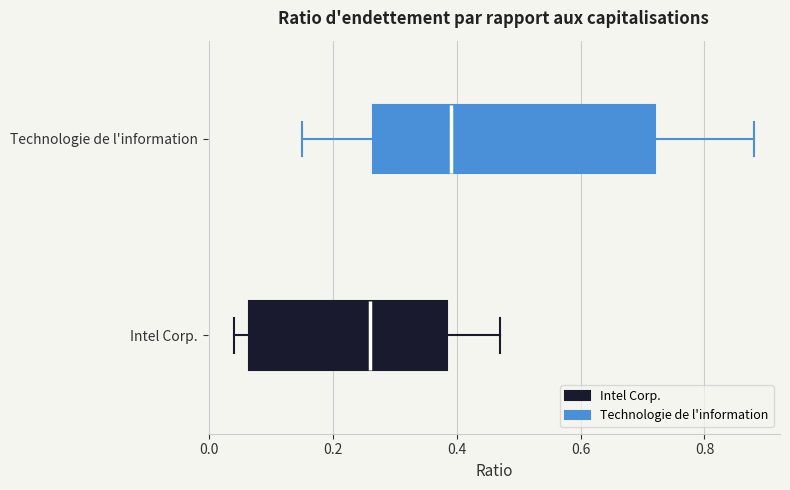

Reading bottom to top, read every box against the x-axis: the position of its median line, the range the box covers, and the ends of its whiskers. The values are not printed on the chart, so give them approximately, as read against the axis.

Intel Corp.: median 0.26, box 0.06 to 0.38, whiskers 0.04 to 0.48
Technologie de l'information: median 0.40, box 0.26 to 0.72, whiskers 0.16 to 0.88